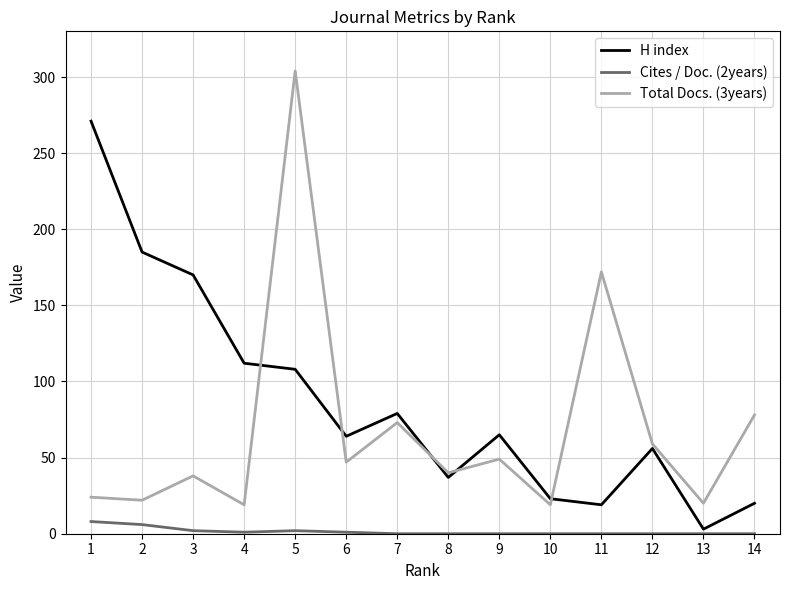

Which series has the largest total across all categories?

H index